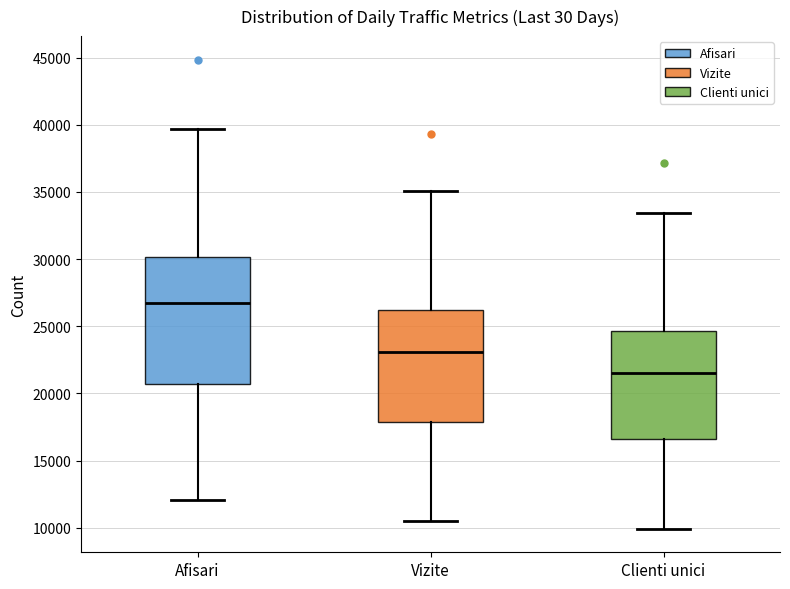

Which box is the tallest, from its lower edge to its upper edge?

Afisari